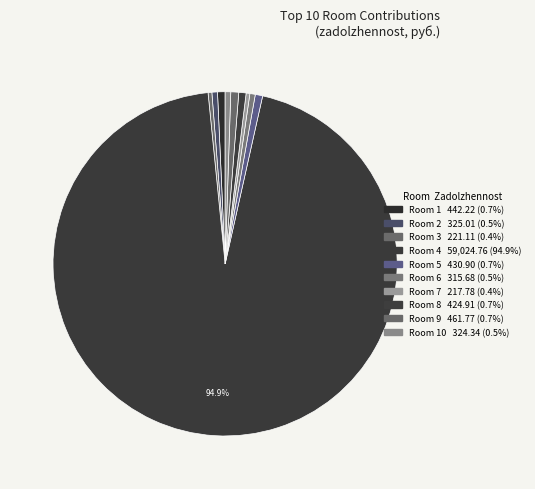

To the nearest percent, what is the difference between the largest and smallest slice percentages?

95%